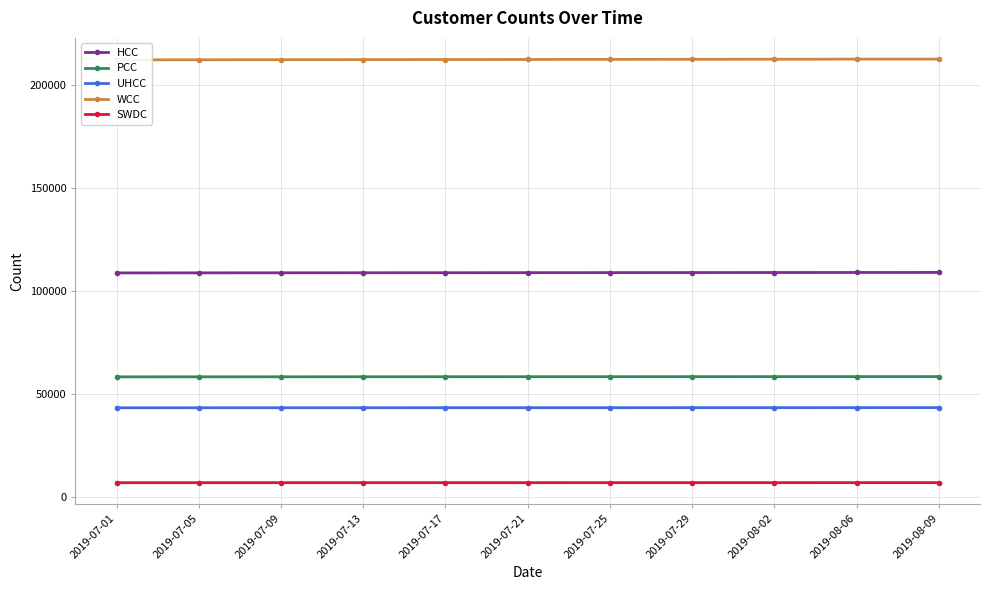

Between 2019-07-25 and 2019-08-02, which series saw the biggest shift?

WCC